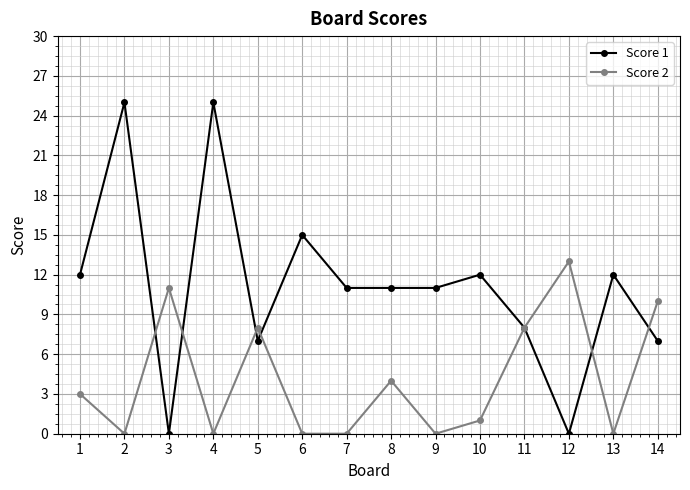

Does the chart have visible grid lines?

Yes